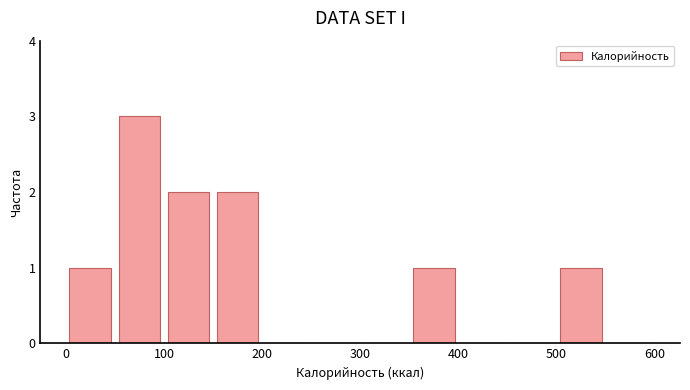

Which range on the x-axis has the tallest bar?

50 to 100